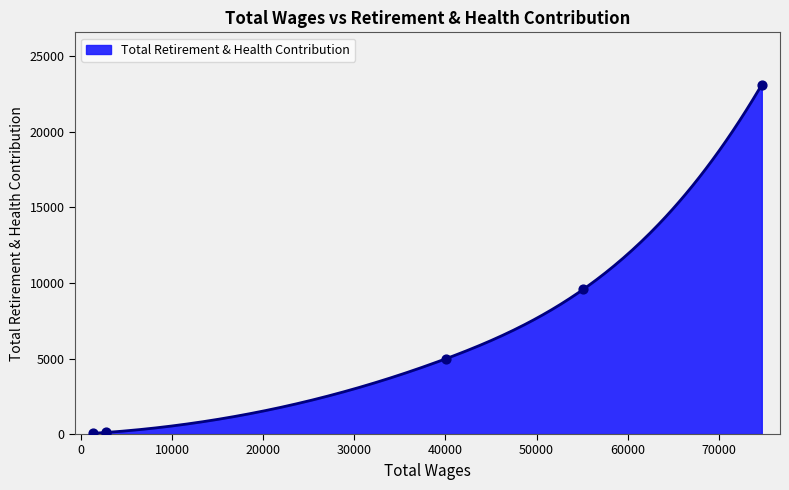

What is the ratio of the value at 2760.0 to the value at 2691.0?

1.0